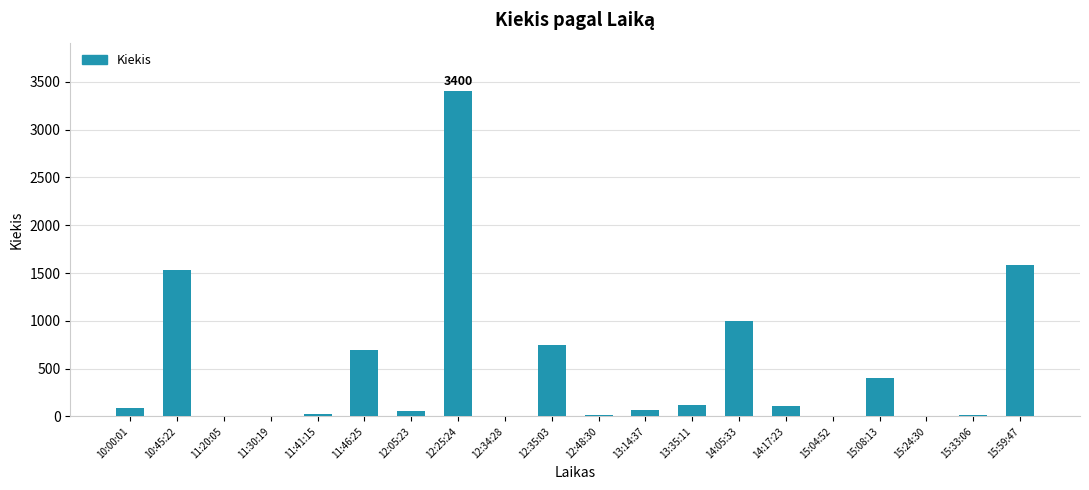

How many distinct data groups are displayed?

1